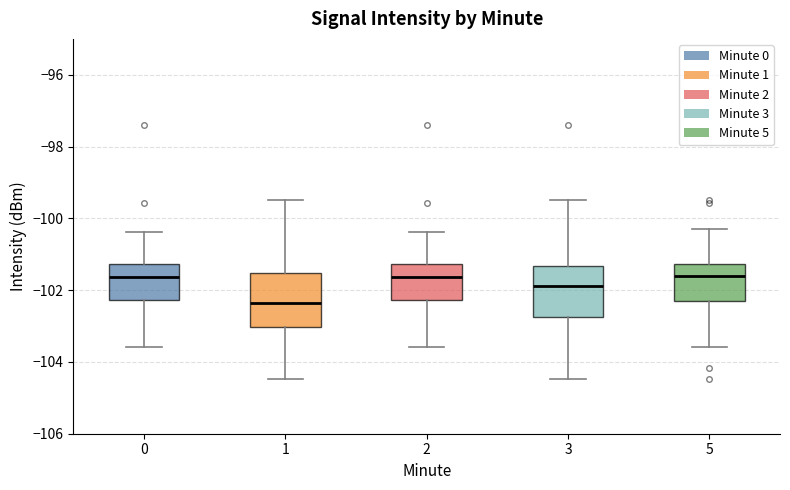

Where does the median line of the box at x = 1 sit on the y-axis? The values are not printed on the chart, so give them approximately, as read against the axis.

-102.4